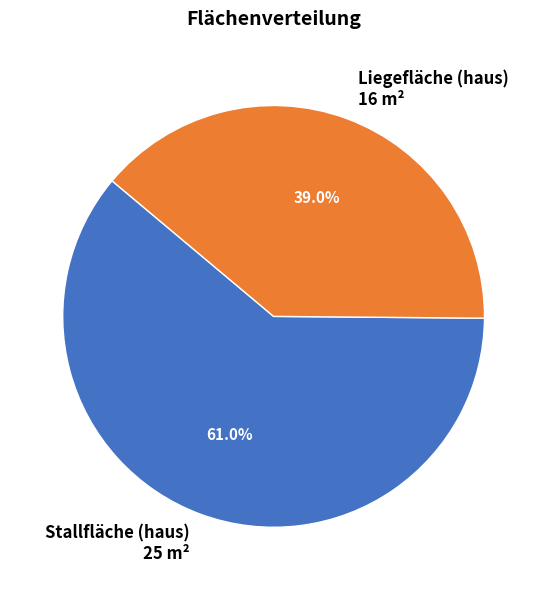

To the nearest percent, what is the difference between the Liegefläche (haus) and Stallfläche (haus) slice percentages?

22%